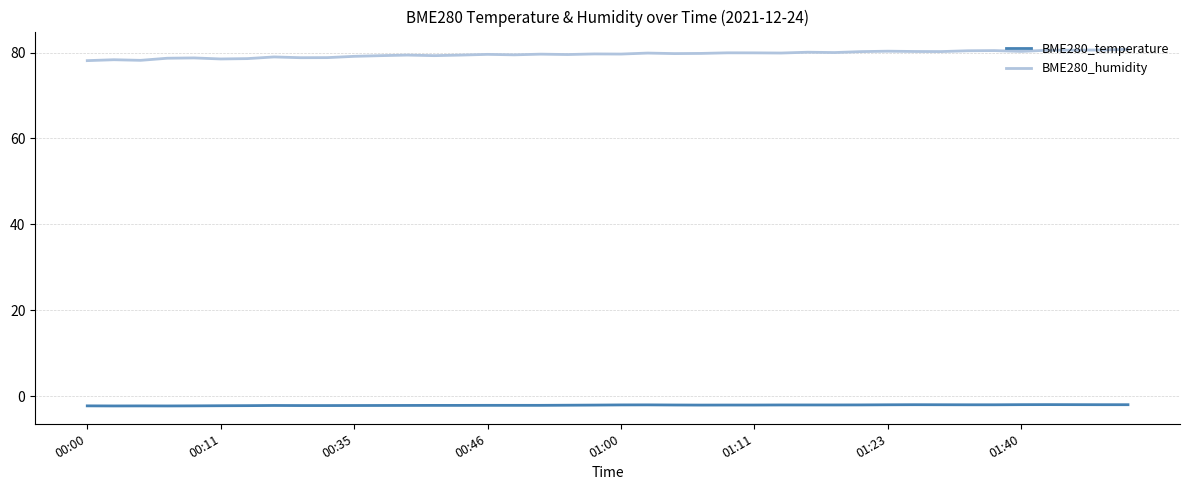

List the series in order of their peak value, lowest first.

BME280_temperature, BME280_humidity